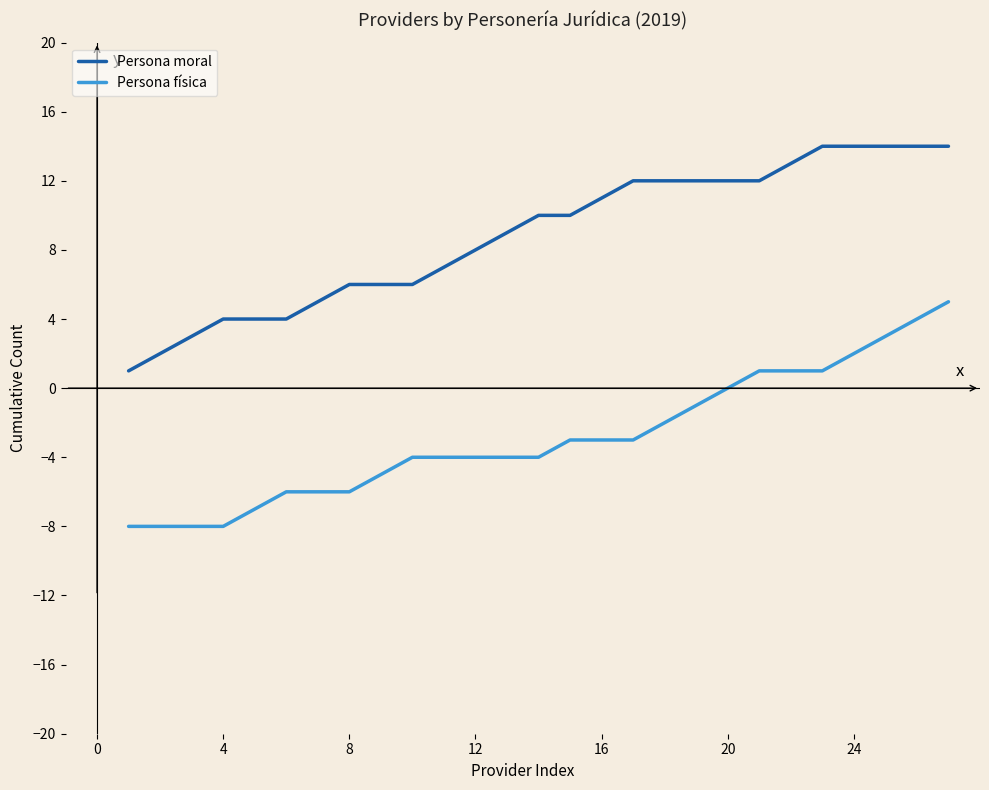

Rank the series by their maximum value, from lowest to highest.

Persona física, Persona moral